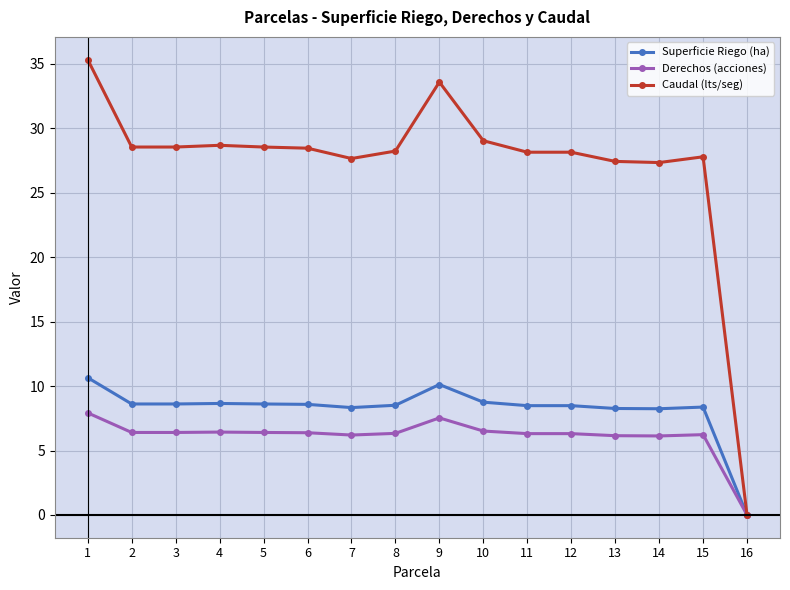

The value of Derechos (acciones) at 13 is 6.2. True or false?

True